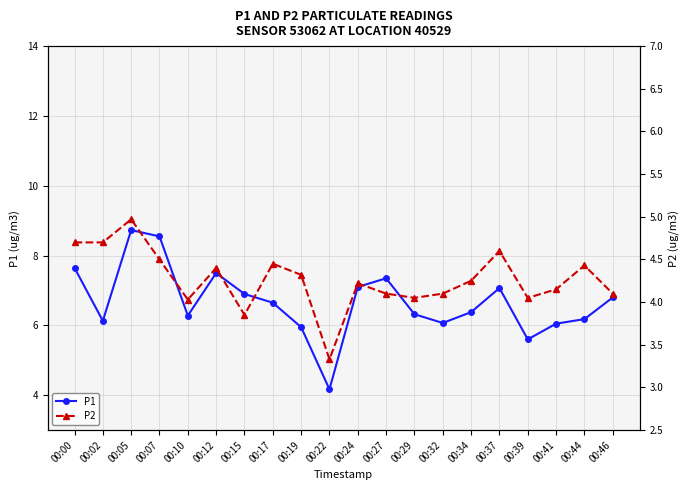

How many lines are shown in the chart?

2